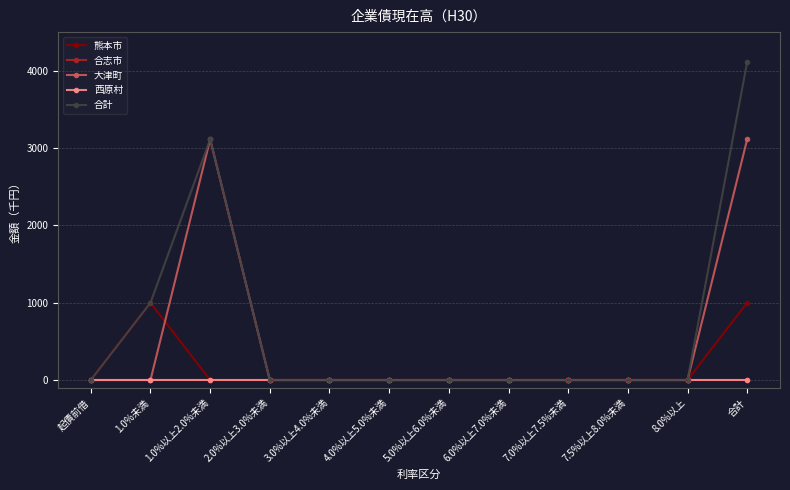

Which series has the largest range (max minus min)?

合計